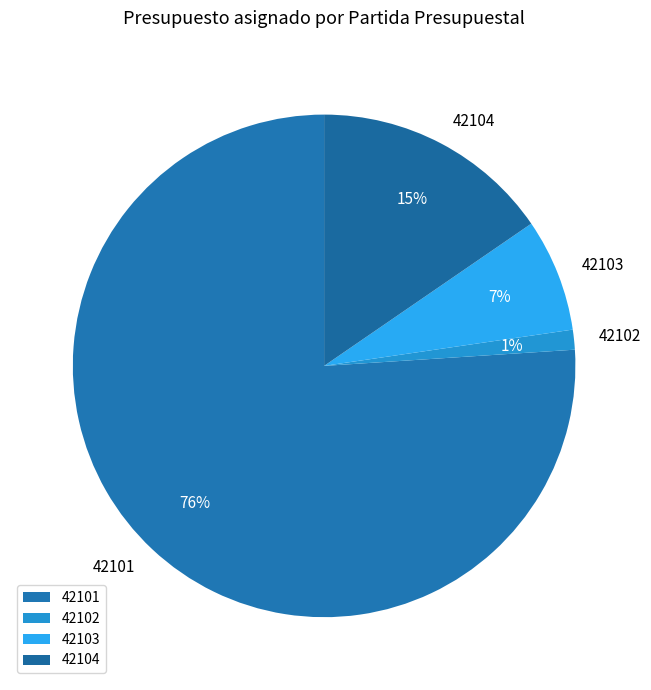

Between 42104 and 42101, which is larger?

42101